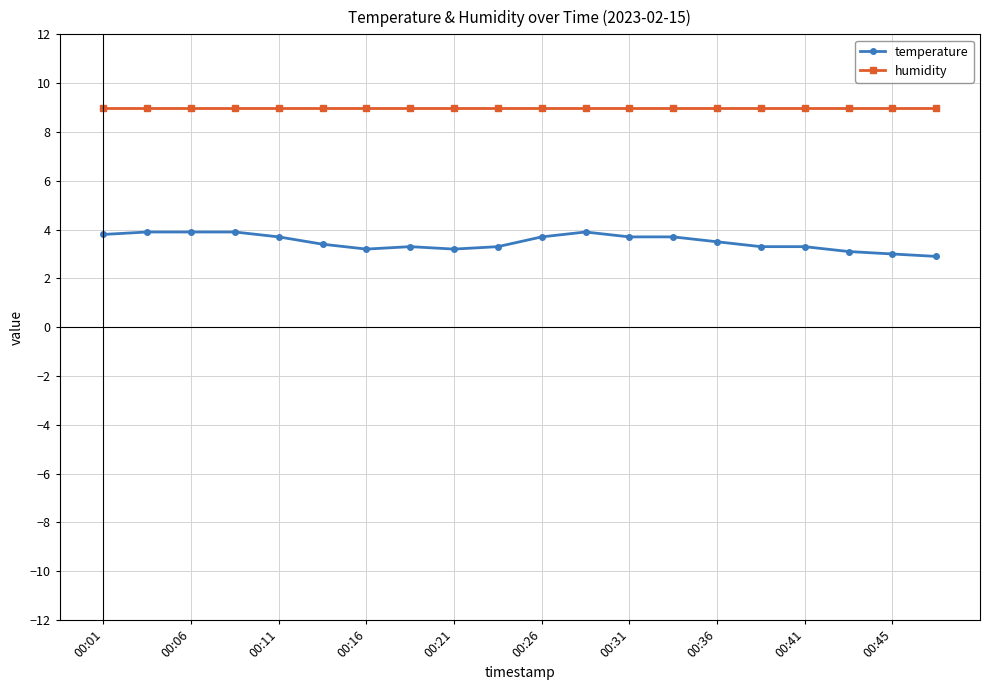

At how many categories does at least one series exceed 6?

20